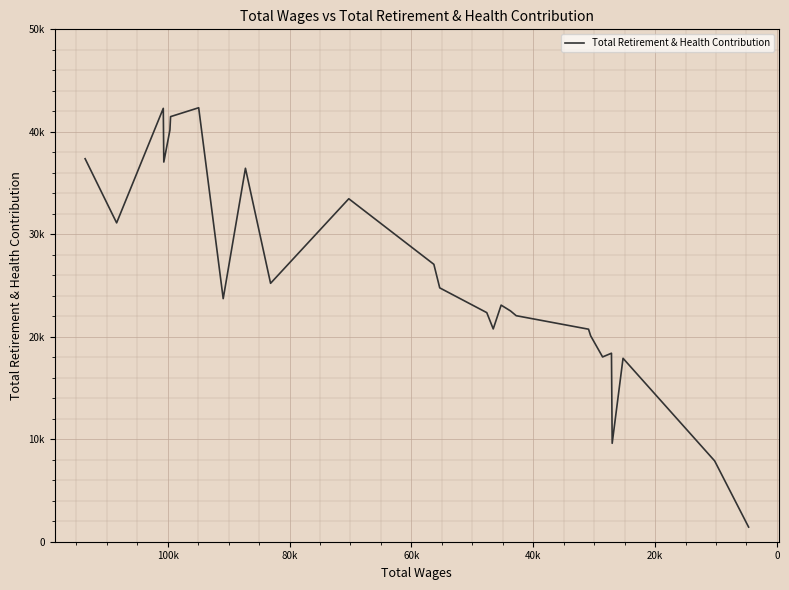

How many points are higher than both their immediate neighbors (excluding endpoints)?

7